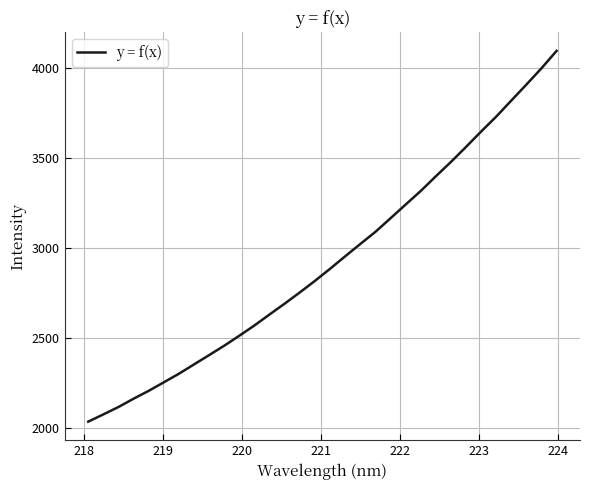

What is the smallest value displayed?

2034.3